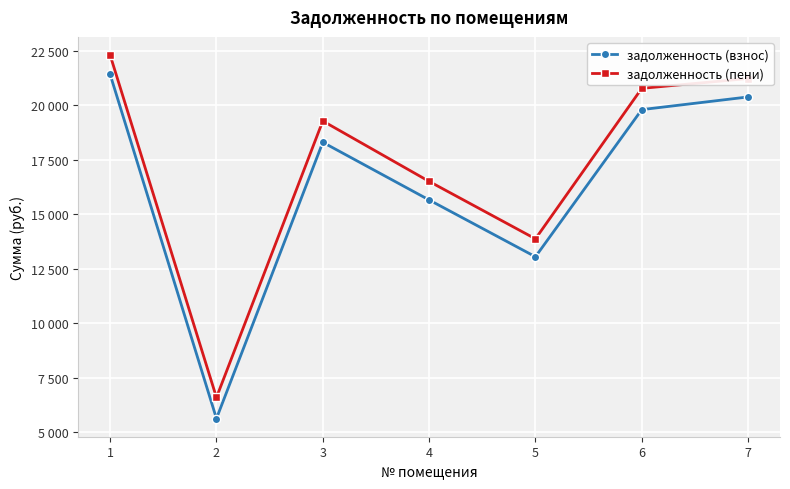

What is the maximum value shown in the chart?

22312.4